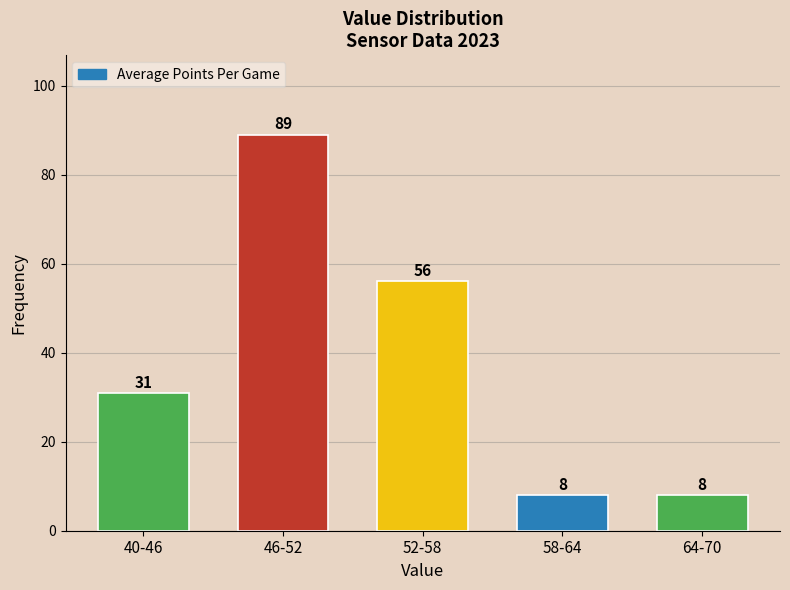

Reading left to right, list all the values displayed in this chart.

31	89	56	8	8